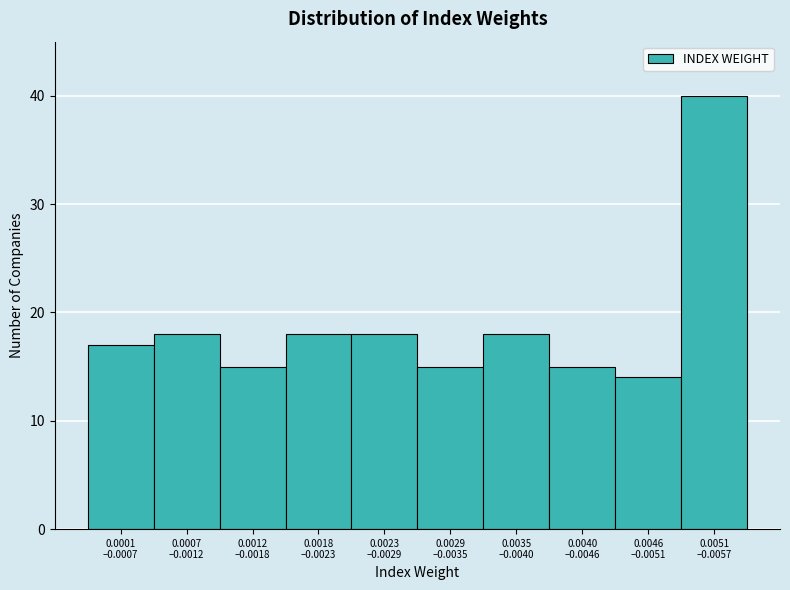

Reading left to right, list all the values displayed in this chart.

17	18	15	18	18	15	18	15	14	40